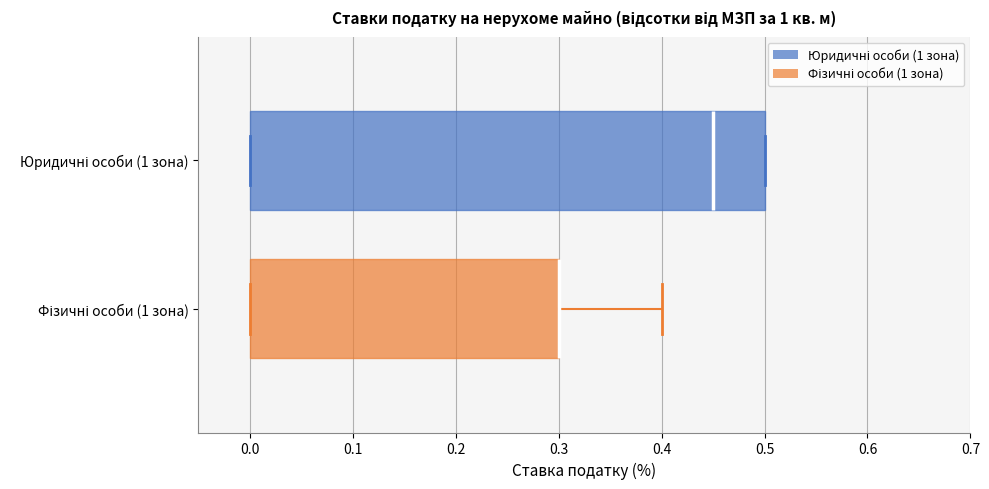

Reading bottom to top, transcribe this box plot: for each box, give where its median line is, the range the box spans, and where its two whiskers end, as read against the x-axis. The values are not printed on the chart, so give them approximately, as read against the axis.

Фізичні особи (1 зона): median 0.30 (drawn on the box's right edge), box 0.00 to 0.30, whiskers 0.00 to 0.40
Юридичні особи (1 зона): median 0.45, box 0.00 to 0.50, whiskers 0.00 to 0.50